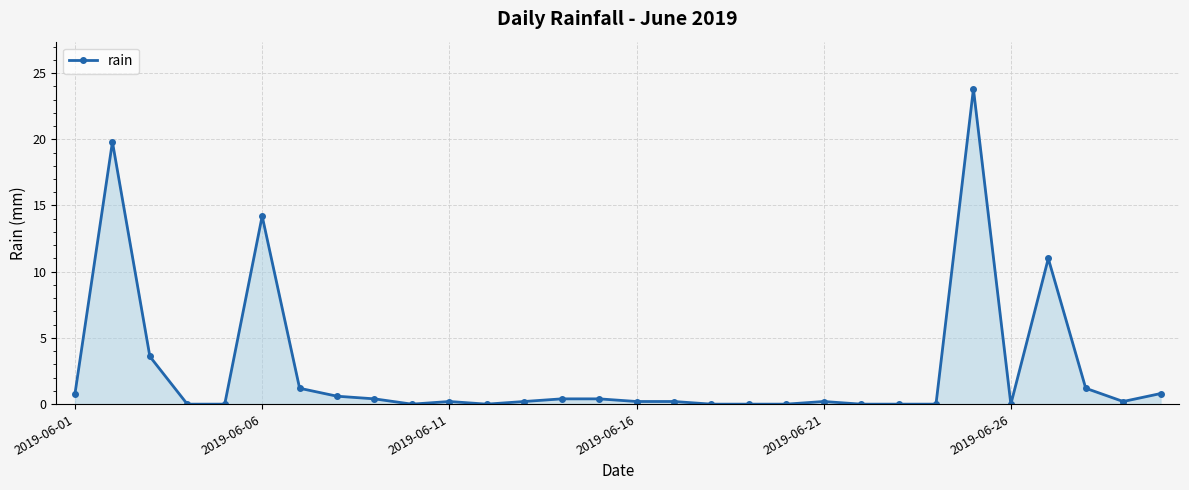

What is the maximum value shown in the chart?

23.8